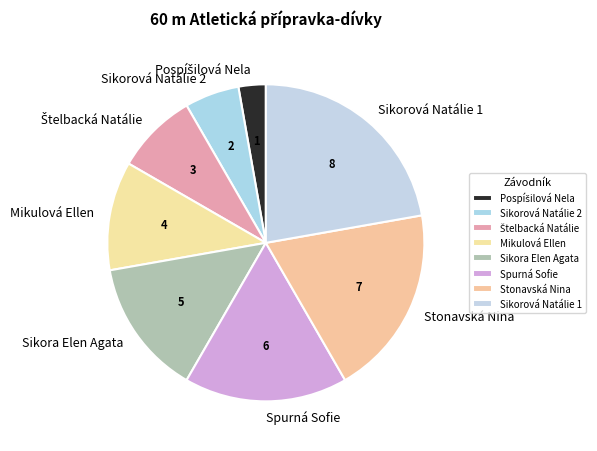

Combined, do Sikora Elen Agata and Sikorová Natálie 1 account for over 50%?

No